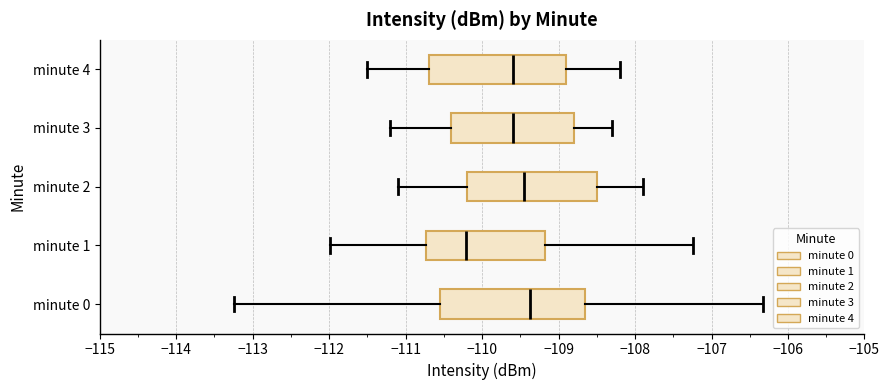

Which box's median line is the furthest to the left?

minute 1